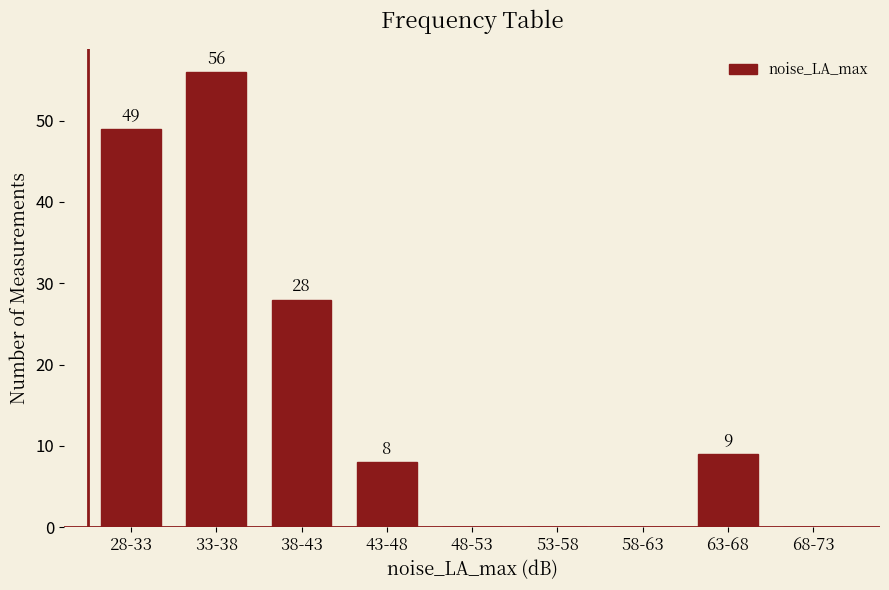

Reading left to right, list all the values displayed in this chart.

28-33=49	33-38=56	38-43=28	43-48=8	48-53=0	53-58=0	58-63=0	63-68=9	68-73=0